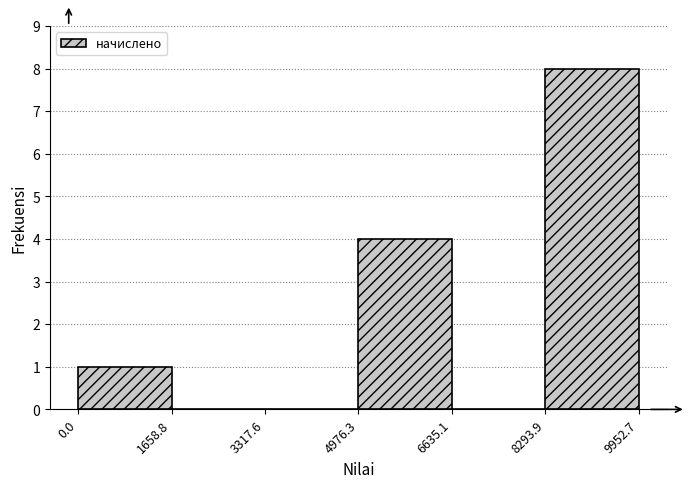

Reading left to right, list every bar in this chart as the range it spans on the x-axis followed by its height. The values are not printed on the chart, so give them approximately, as read against the axis.

0.0 to 1658.8: 1
1658.8 to 3317.6: 0
3317.6 to 4976.3: 0
4976.3 to 6635.1: 4
6635.1 to 8293.9: 0
8293.9 to 9952.7: 8